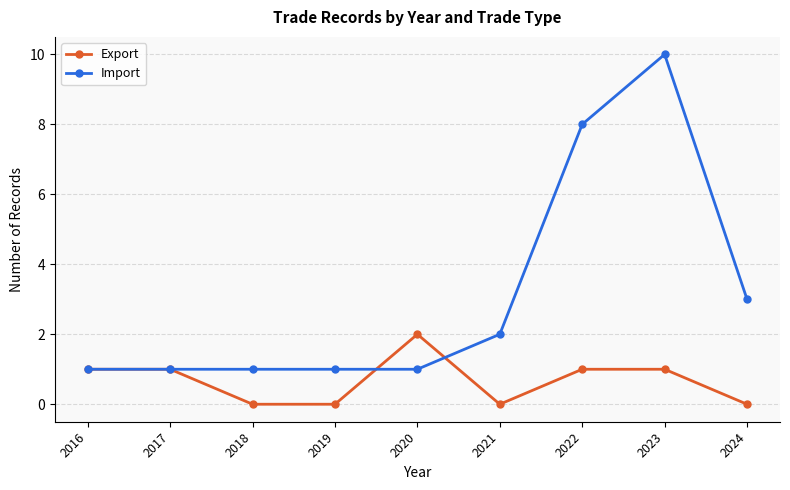

Which series ends up on top after the final intersection of Export and Import?

Import